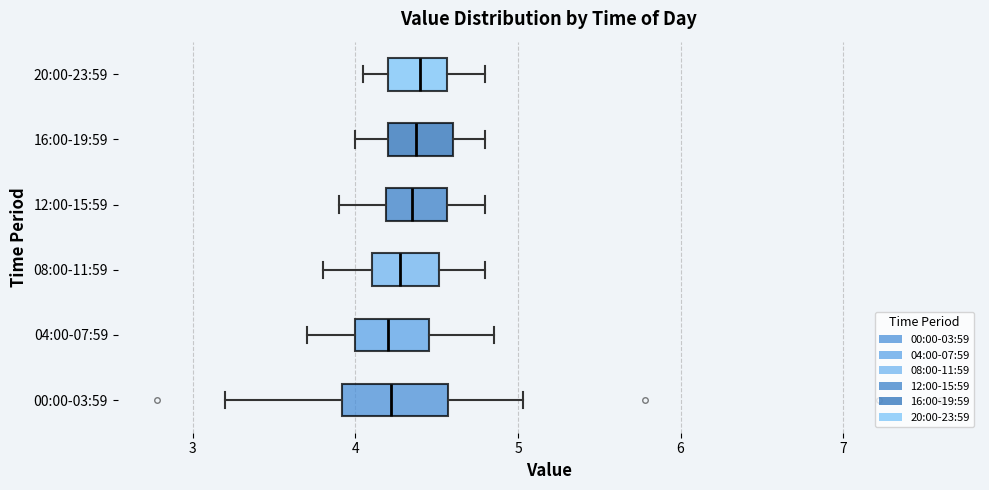

Reading bottom to top, read every box against the x-axis: the position of its median line, the range the box covers, and the ends of its whiskers. The values are not printed on the chart, so give them approximately, as read against the axis.

00:00-03:59: median 4.2, box 3.9 to 4.6, whiskers 3.2 to 5.0
04:00-07:59: median 4.2, box 4.0 to 4.5, whiskers 3.7 to 4.9
08:00-11:59: median 4.3, box 4.1 to 4.5, whiskers 3.8 to 4.8
12:00-15:59: median 4.4, box 4.2 to 4.6, whiskers 3.9 to 4.8
16:00-19:59: median 4.4, box 4.2 to 4.6, whiskers 4.0 to 4.8
20:00-23:59: median 4.4, box 4.2 to 4.6, whiskers 4.1 to 4.8